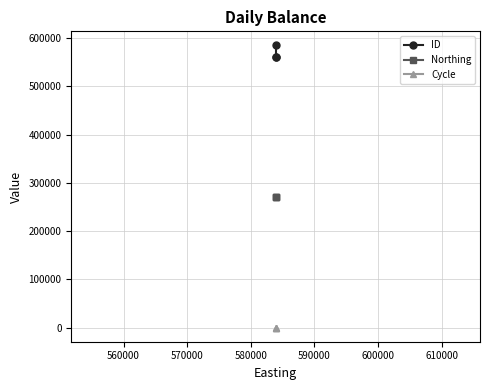

Between 570000 and 560000, which is larger?

560000